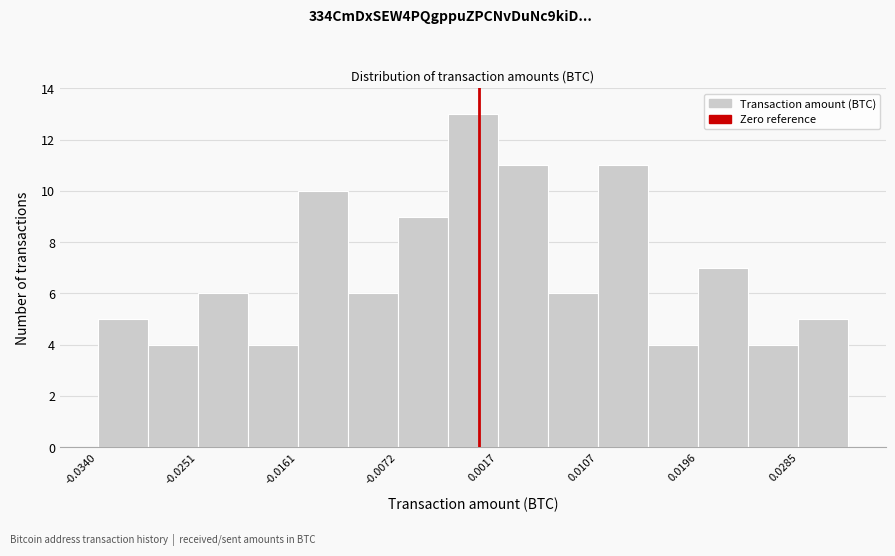

How tall is the bar that spans -0.034 to -0.030 on the x-axis? Neither the bar edges nor the heights are printed on the chart, so give them approximately, as read against the axes.

5